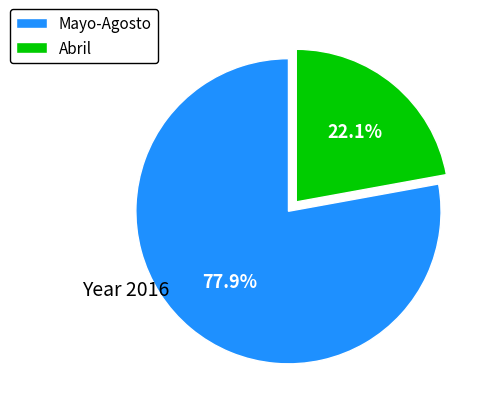

Which slice is the smallest?

Abril